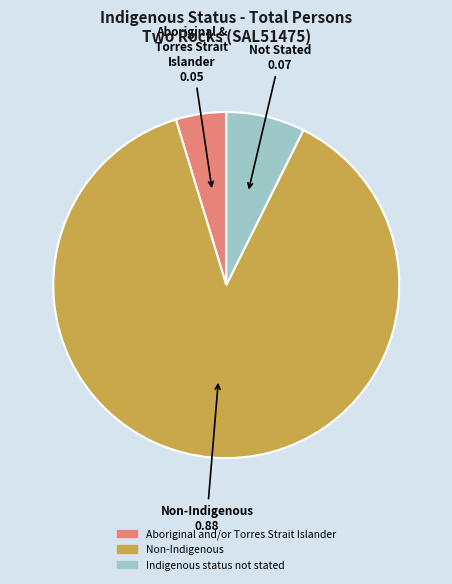

What is the smallest slice in the pie chart?

Aboriginal and/or Torres Strait Islander